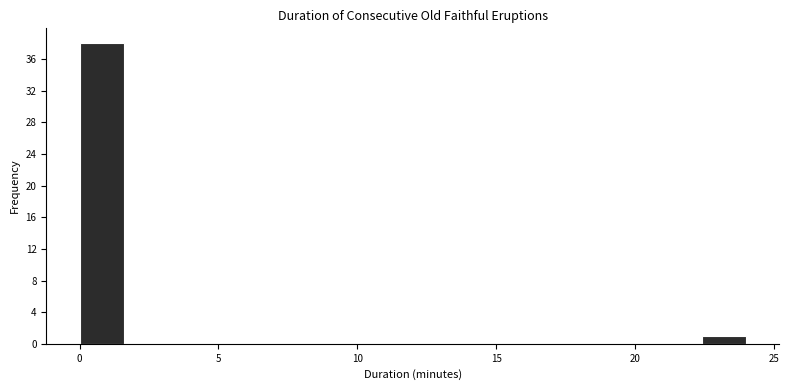

Read against the x-axis, roughly where is the centre of the tallest bar?

1.0